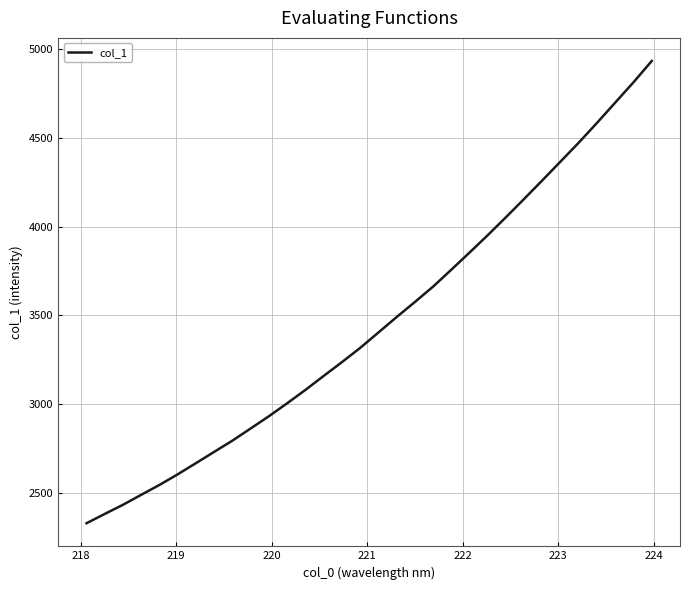

What is the greatest value displayed?

4932.1